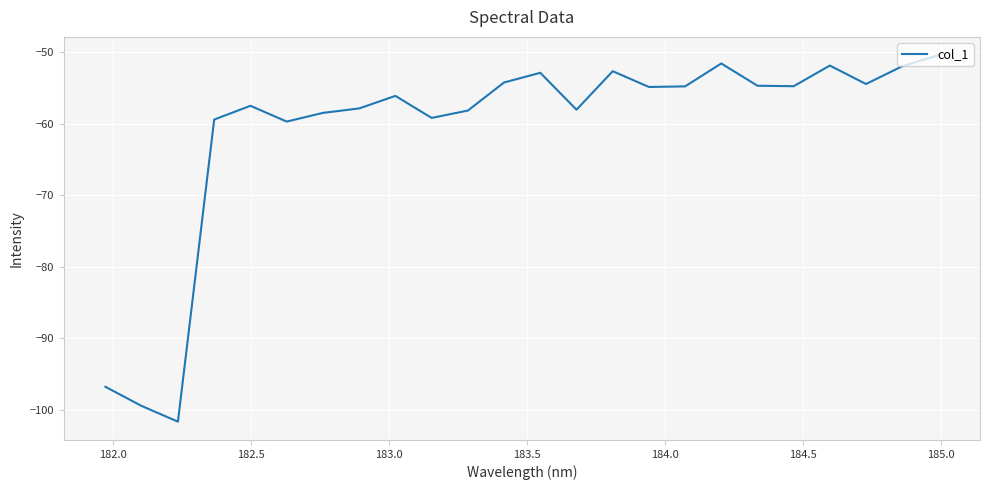

What is the minimum value shown in the chart?

-101.6